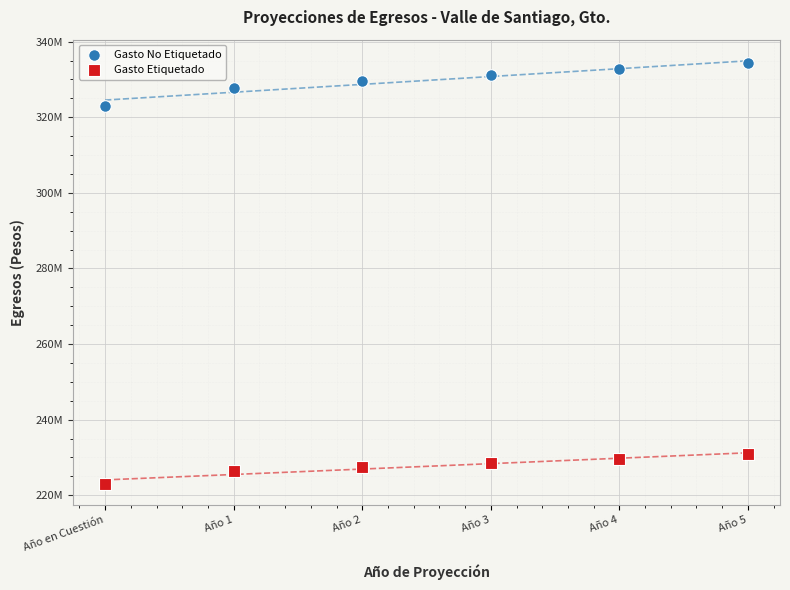

What are all the series names shown in the legend?

Gasto No Etiquetado, Gasto Etiquetado